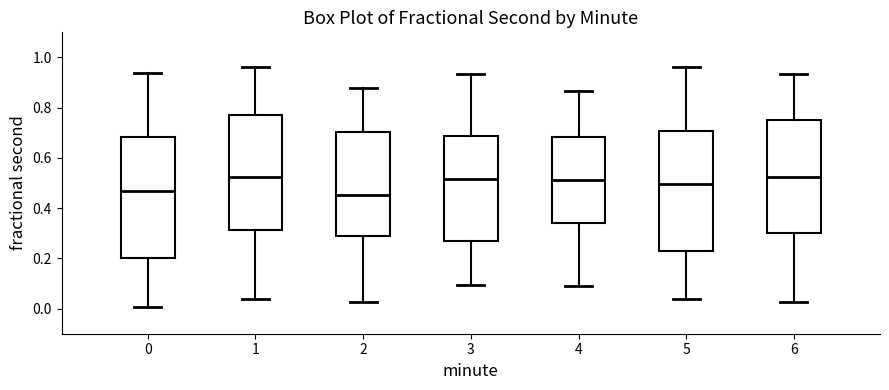

Reading left to right, read every box against the y-axis: the position of its median line, the range the box covers, and the ends of its whiskers. The values are not printed on the chart, so give them approximately, as read against the axis.

0: median 0.46, box 0.20 to 0.68, whiskers 0.00 to 0.94
1: median 0.52, box 0.32 to 0.76, whiskers 0.04 to 0.96
2: median 0.46, box 0.28 to 0.70, whiskers 0.02 to 0.88
3: median 0.52, box 0.26 to 0.68, whiskers 0.10 to 0.94
4: median 0.52, box 0.34 to 0.68, whiskers 0.10 to 0.86
5: median 0.50, box 0.22 to 0.70, whiskers 0.04 to 0.96
6: median 0.52, box 0.30 to 0.76, whiskers 0.02 to 0.94